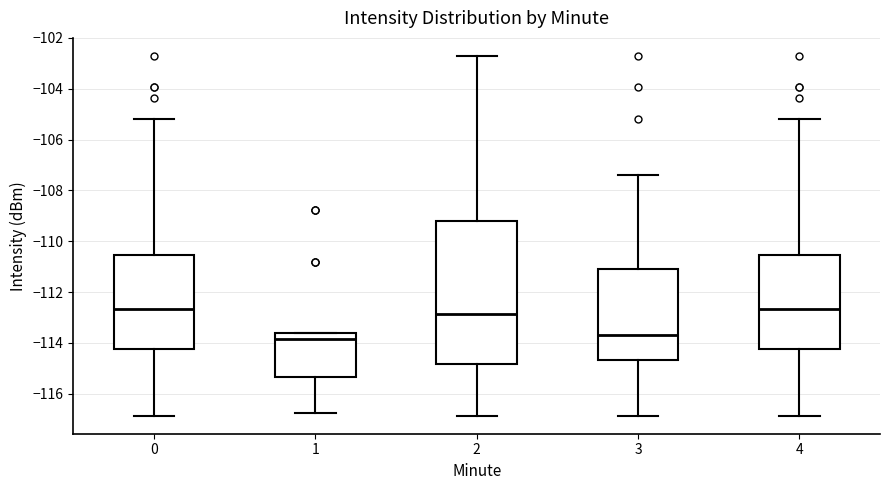

Which box is the tallest, from its lower edge to its upper edge?

2